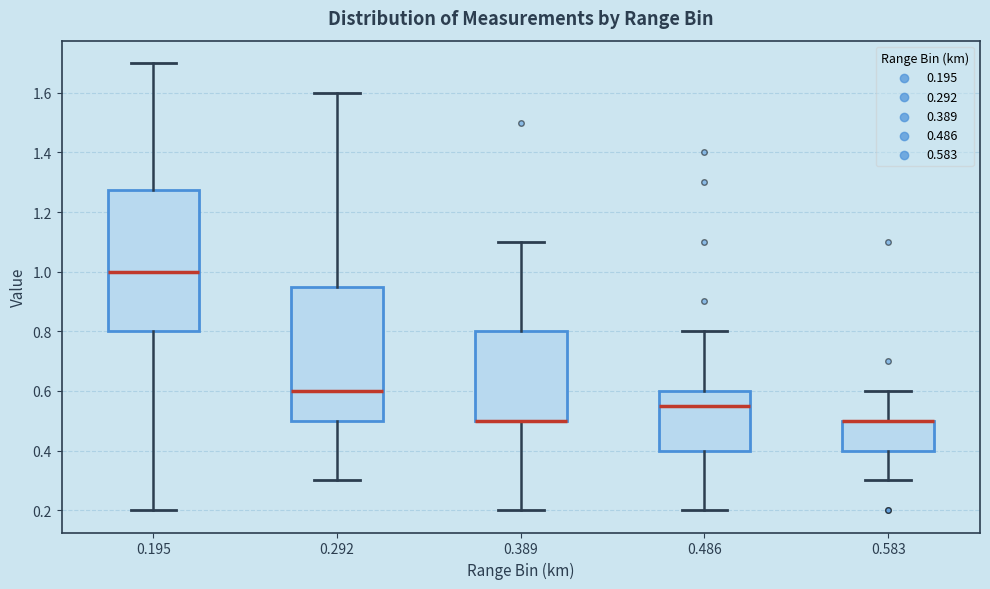

Comparing the boxes themselves (not the whiskers), which one is the tallest?

0.195